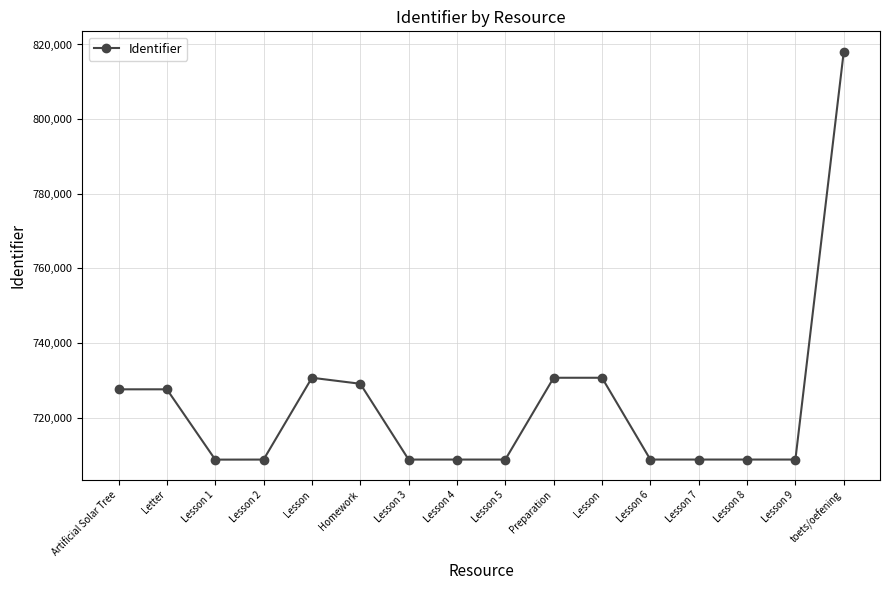

Where does the data first go above 708775?

Artificial Solar Tree